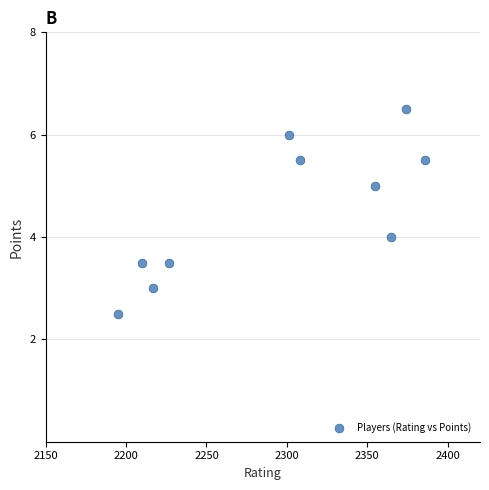

What is the average X value?

2293.8